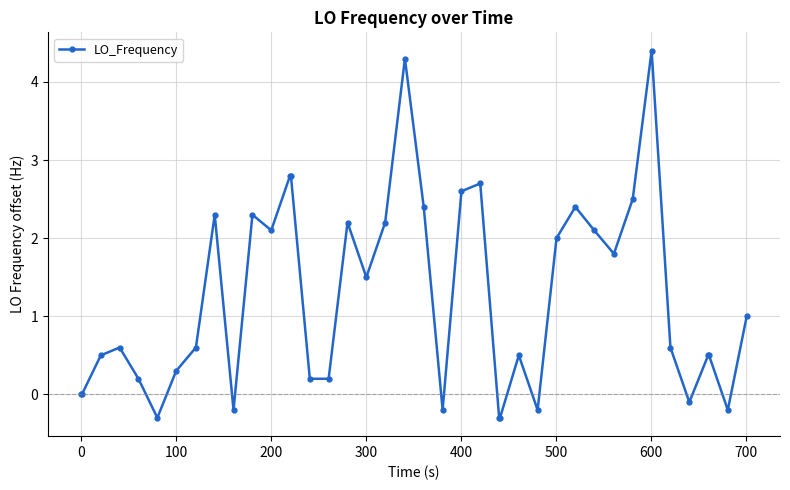

How many lines are shown in the chart?

1